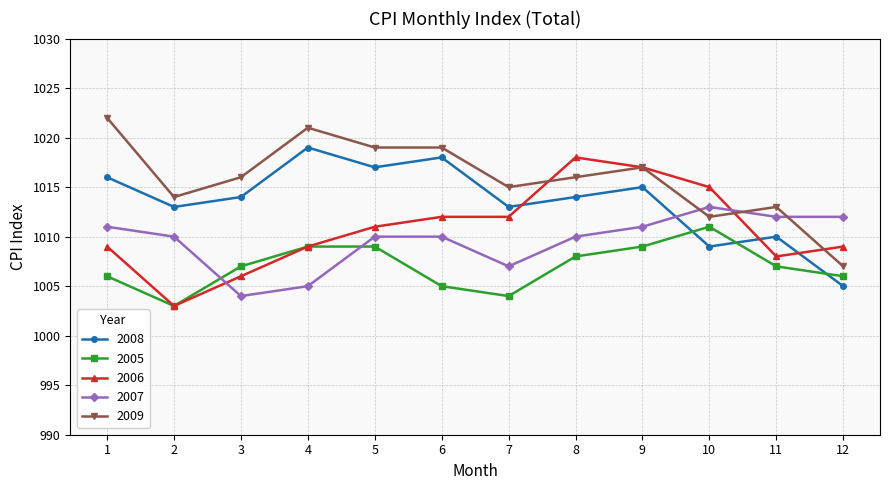

Which series changed the most between 2 and 7?

2006